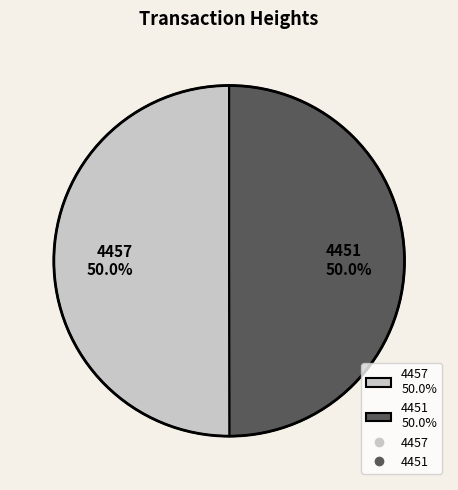

What is the ratio of the value at 4451 50.0% to the value at 4457 50.0%?

1.0